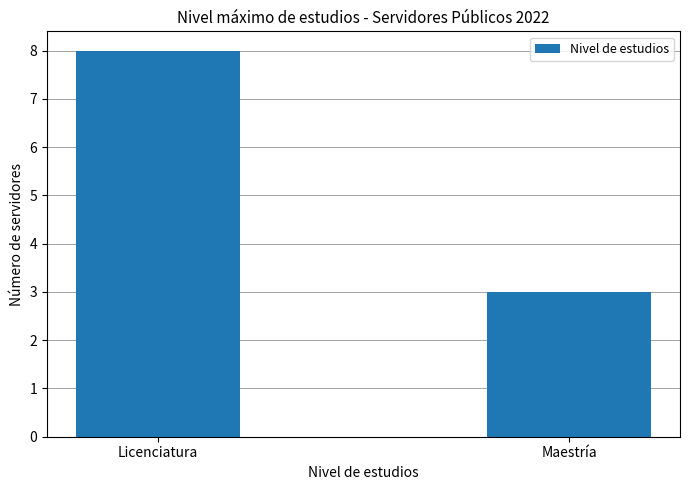

The chart shows a value of 8 at Licenciatura. True or false?

True